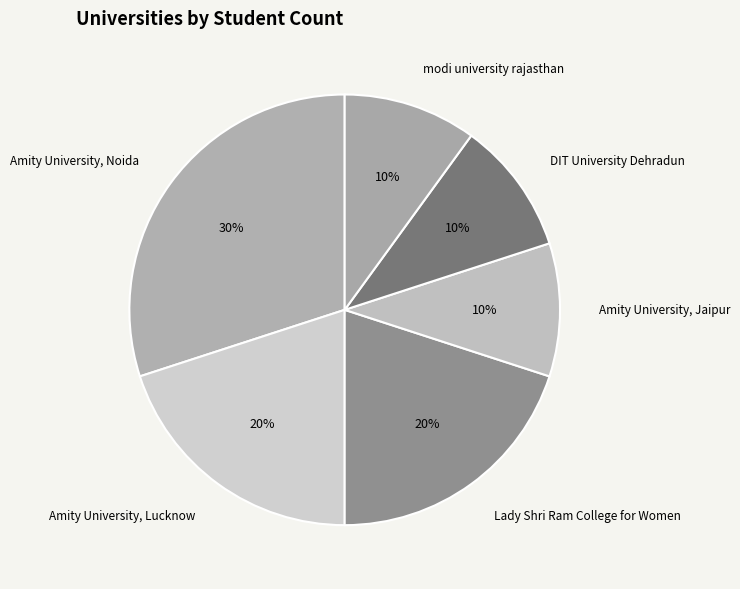

What percentage is the Lady Shri Ram College for Women slice, to the nearest percent?

20%